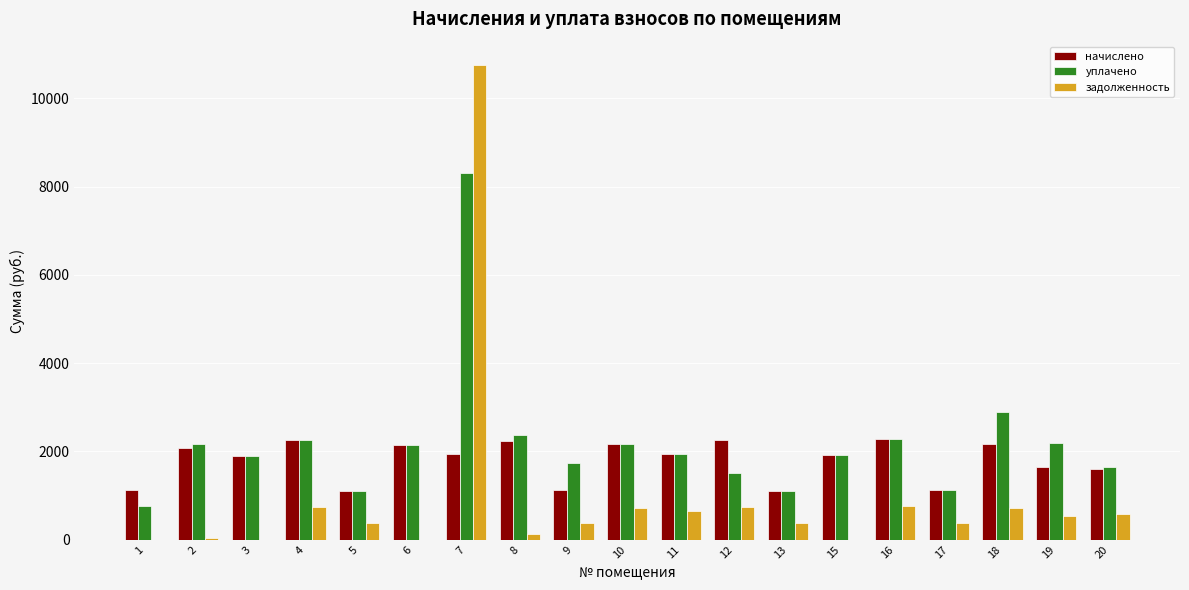

At which category is the sum across all series the highest?

7